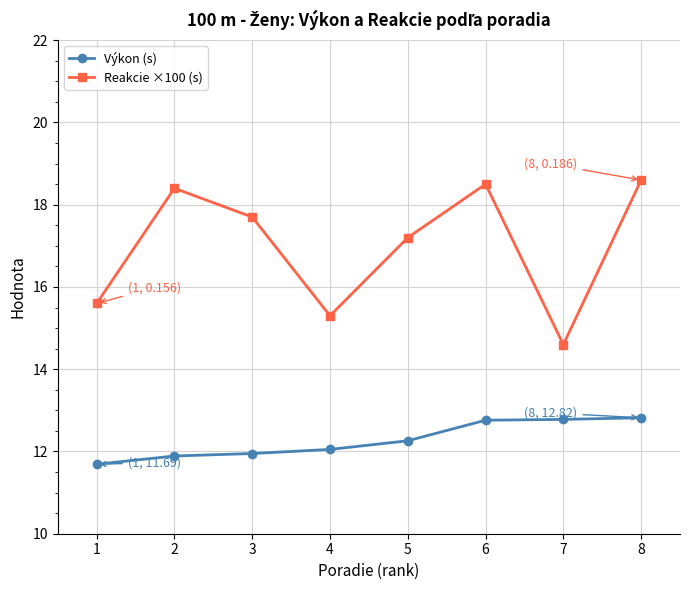

What is the approximate value of Reakcie ×100 (s) at 6?

18.5